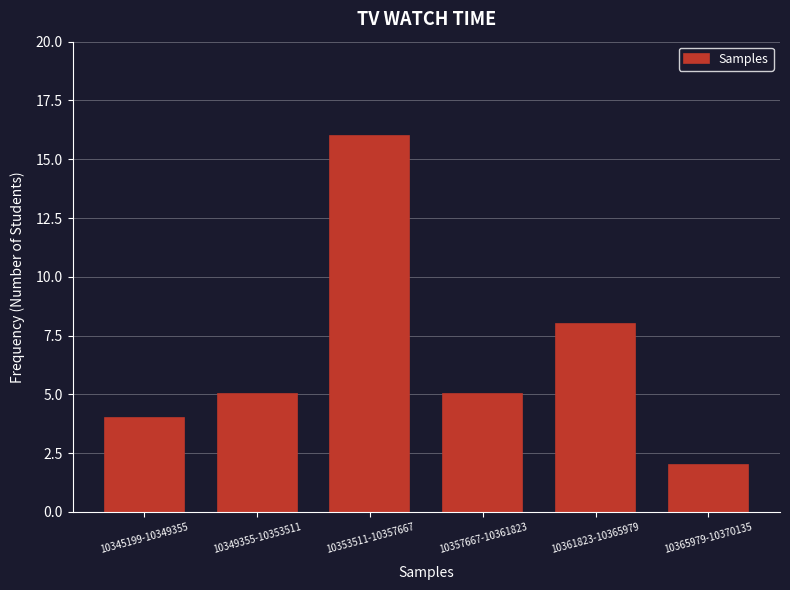

Reading left to right, what are all the values shown in this chart?

10345199-10349355=4	10349355-10353511=5	10353511-10357667=16	10357667-10361823=5	10361823-10365979=8	10365979-10370135=2